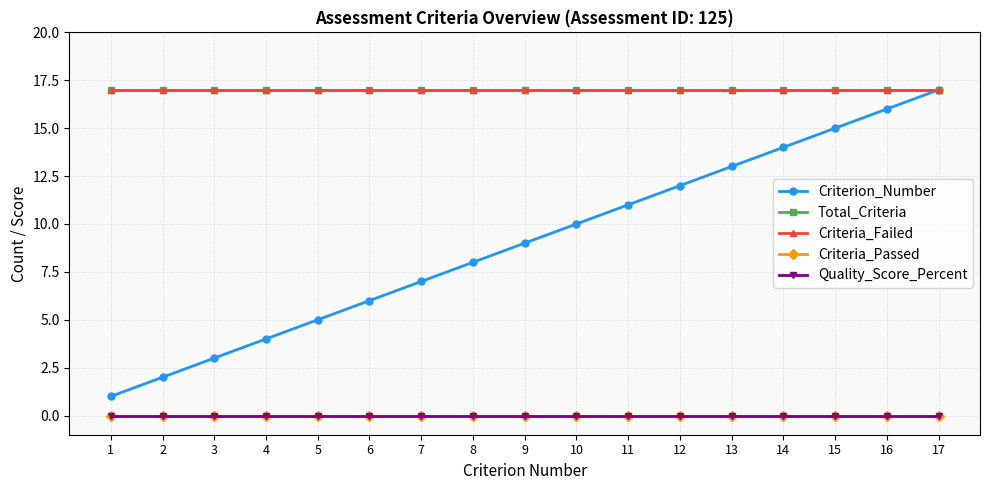

What is the highest value of the Criteria_Failed series?

17